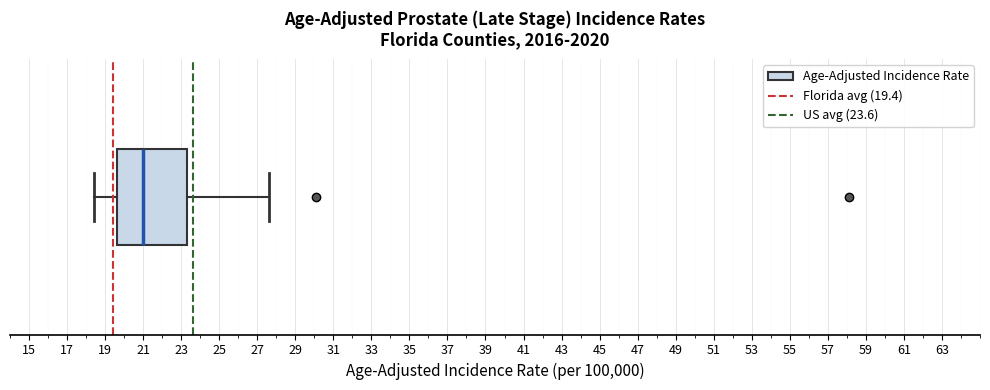

Where does the median line of the box sit on the x-axis? The values are not printed on the chart, so give them approximately, as read against the axis.

21.0